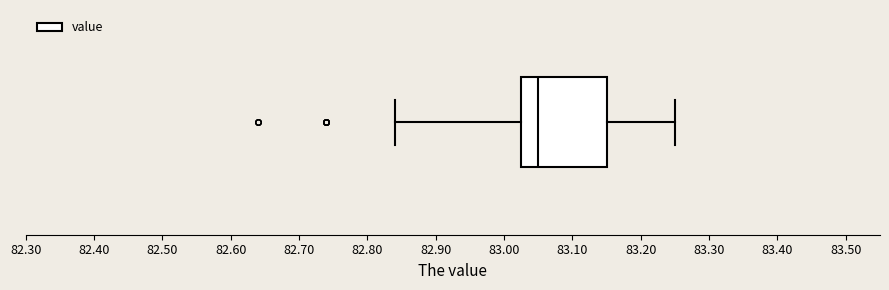

Read this box plot against the x-axis: the position of the median line, the range covered by the box, and the ends of both whiskers. The values are not printed on the chart, so give them approximately, as read against the axis.

median 83.05, box 83.03 to 83.15, whiskers 82.84 to 83.25